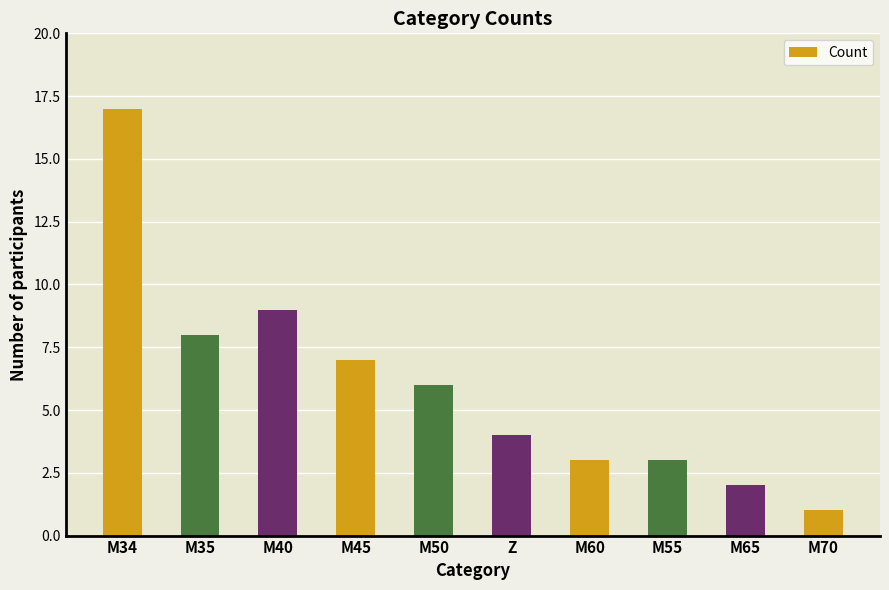

What is the sum of all values?

60